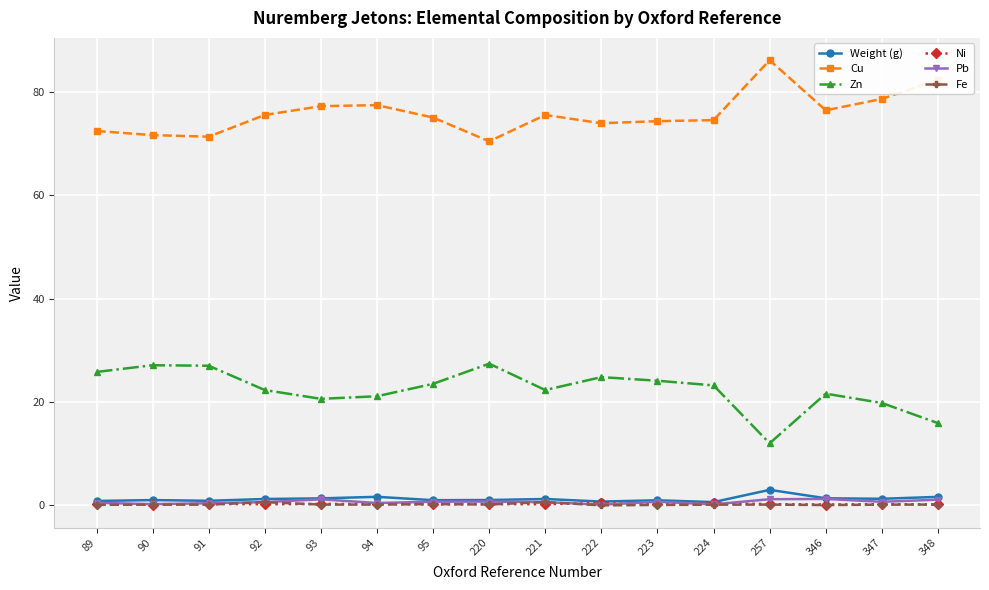

True or false: Pb and Cu intersect in this chart.

False